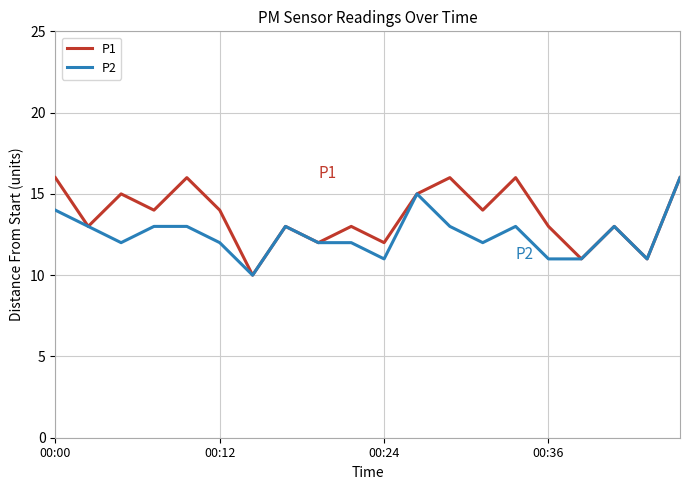

What are all the series names shown in the legend?

P1, P2